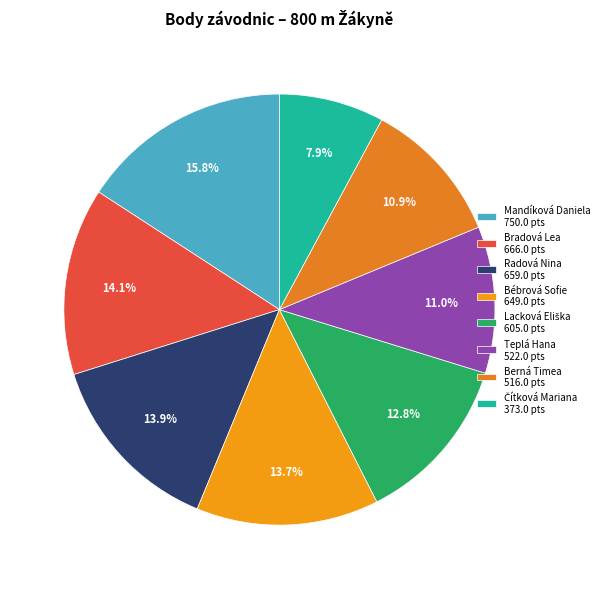

Which slice is the smallest?

Čítková Mariana